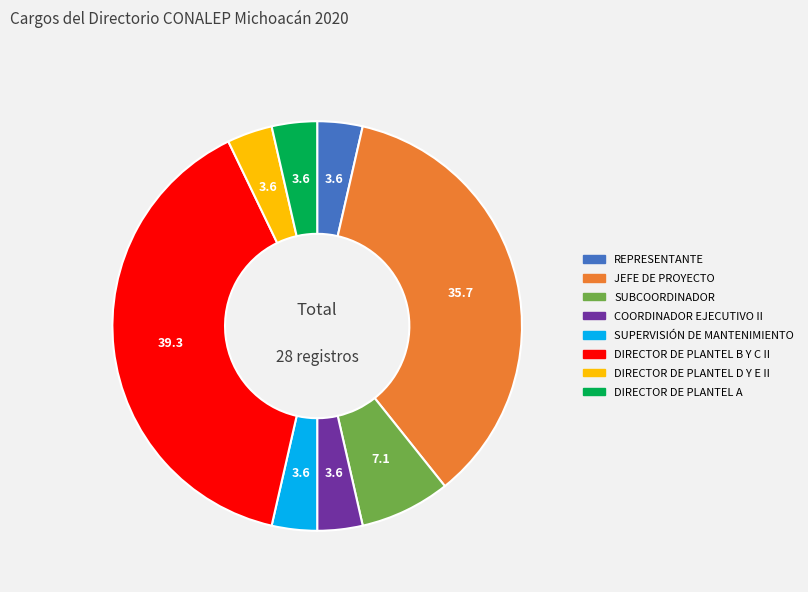

Between COORDINADOR EJECUTIVO II and JEFE DE PROYECTO, which is larger?

JEFE DE PROYECTO